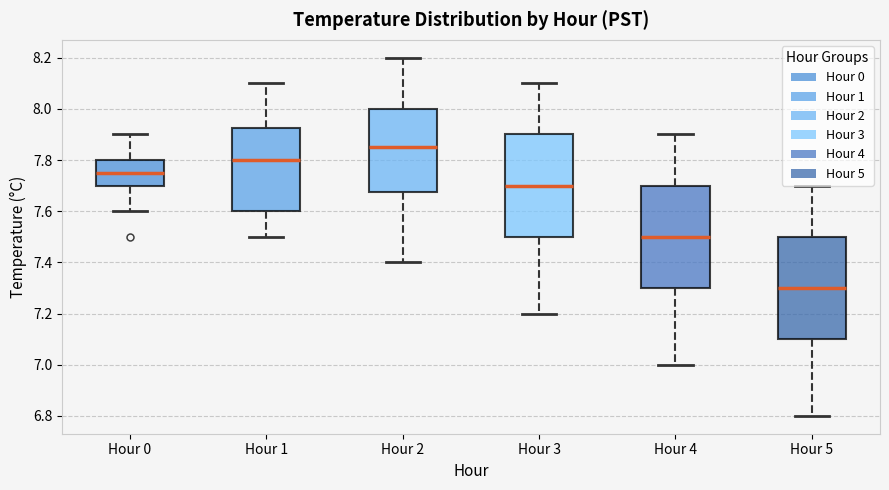

Where does the lower whisker of the box for Hour 5 end on the y-axis? The values are not printed on the chart, so give them approximately, as read against the axis.

6.80